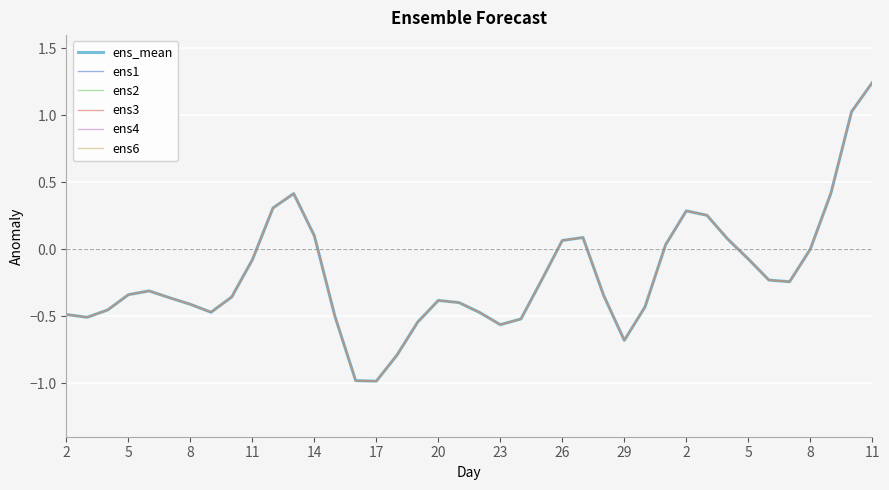

What is the sum of all ens4 values?

-7.8